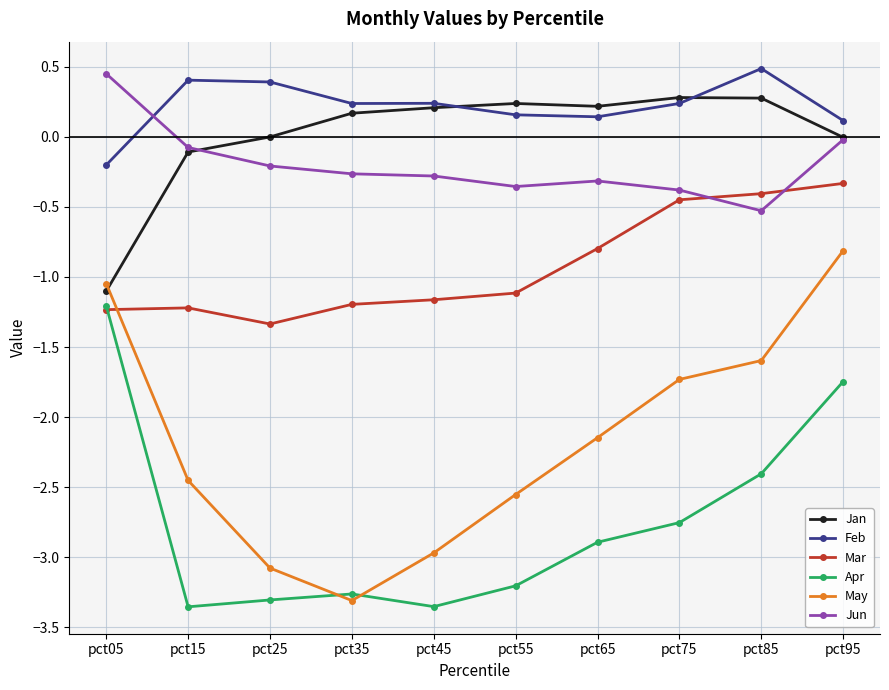

True or false: May has more than 2 interior local peaks.

False